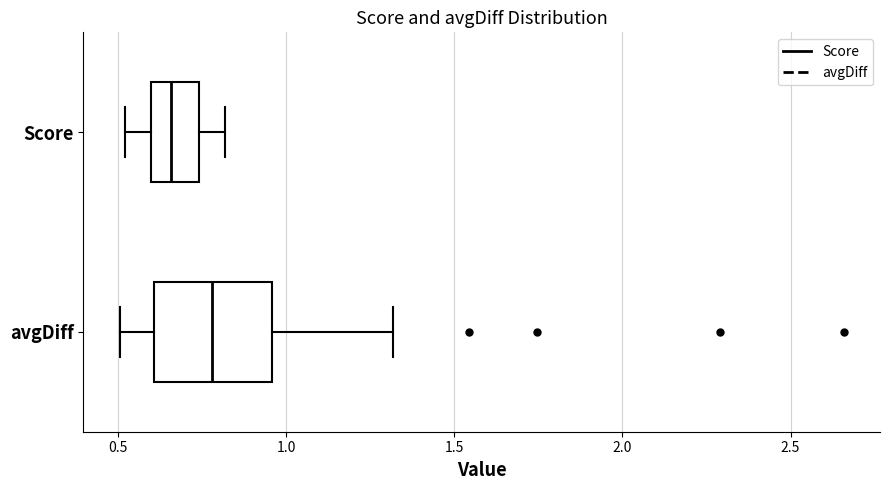

Reading bottom to top, transcribe this box plot: for each box, give where its median line is, the range the box spans, and where its two whiskers end, as read against the x-axis. The values are not printed on the chart, so give them approximately, as read against the axis.

avgDiff: median 0.80, box 0.60 to 0.95, whiskers 0.50 to 1.30
Score: median 0.65, box 0.60 to 0.75, whiskers 0.50 to 0.80